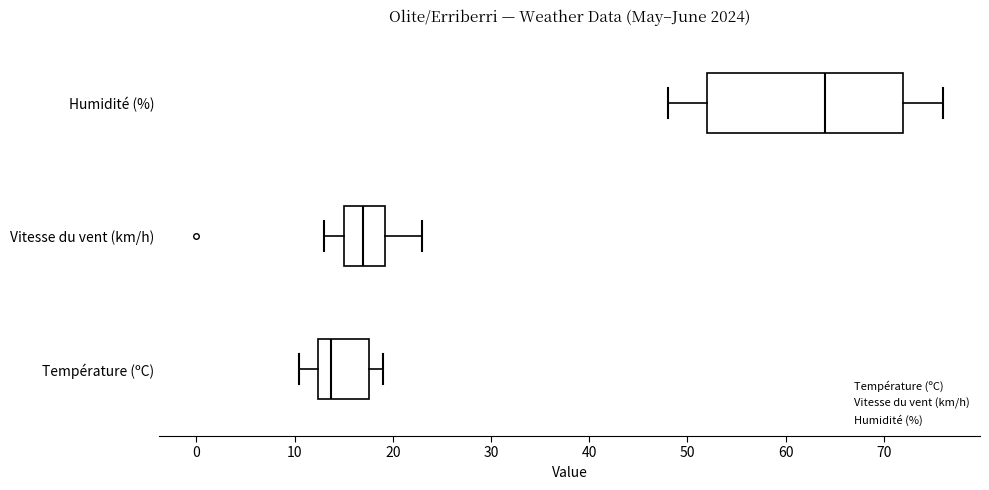

Reading bottom to top, read every box against the x-axis: the position of its median line, the range the box covers, and the ends of its whiskers. The values are not printed on the chart, so give them approximately, as read against the axis.

Température (ºC): median 14, box 12 to 18, whiskers 10 to 19
Vitesse du vent (km/h): median 17, box 15 to 19, whiskers 13 to 23
Humidité (%): median 64, box 52 to 72, whiskers 48 to 76